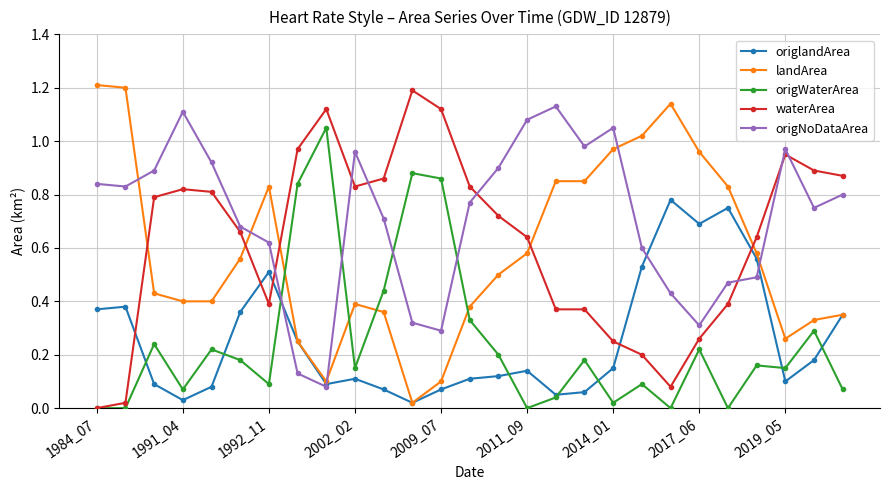

Which series ends up on top after the final intersection of landArea and waterArea?

waterArea